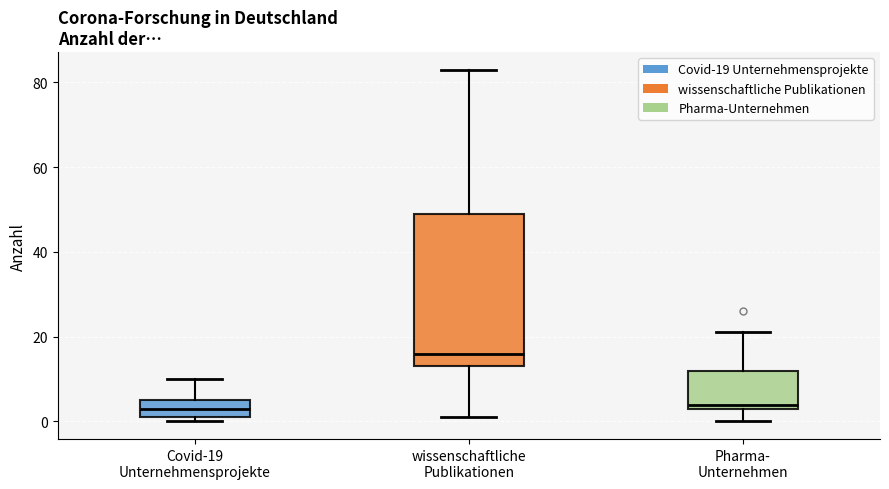

Which box is the tallest, from its lower edge to its upper edge?

wissenschaftliche Publikationen